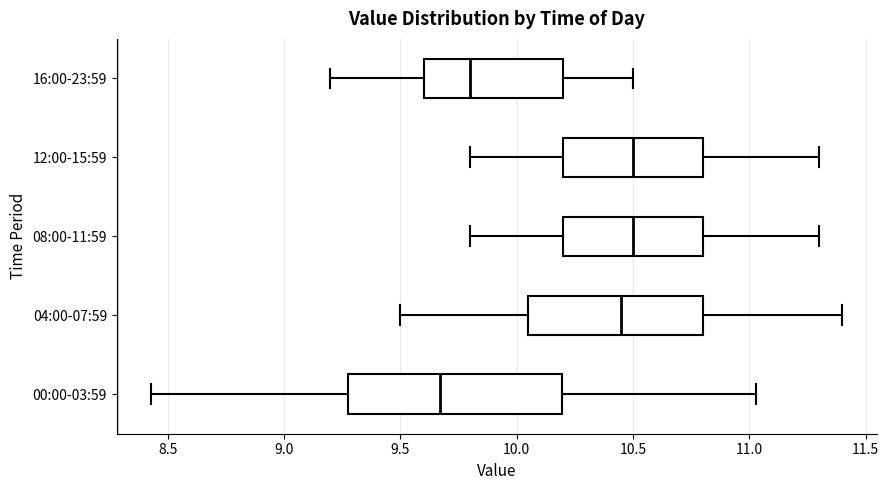

Which box's median line is the furthest to the left?

00:00-03:59